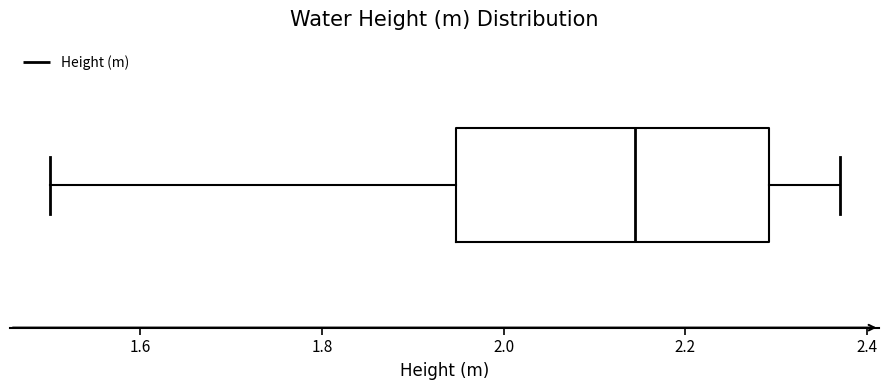

Transcribe this box plot: give where the median line is, the range the box spans, and where the two whiskers end, as read against the x-axis. The values are not printed on the chart, so give them approximately, as read against the axis.

median 2.14, box 1.94 to 2.30, whiskers 1.50 to 2.38